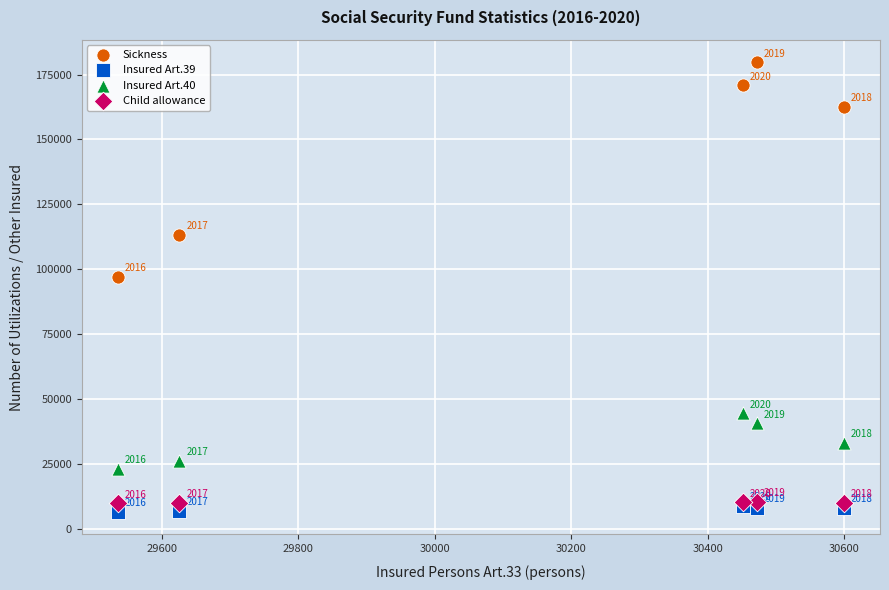

Across all series, what Y value is closest to 93203?

97271